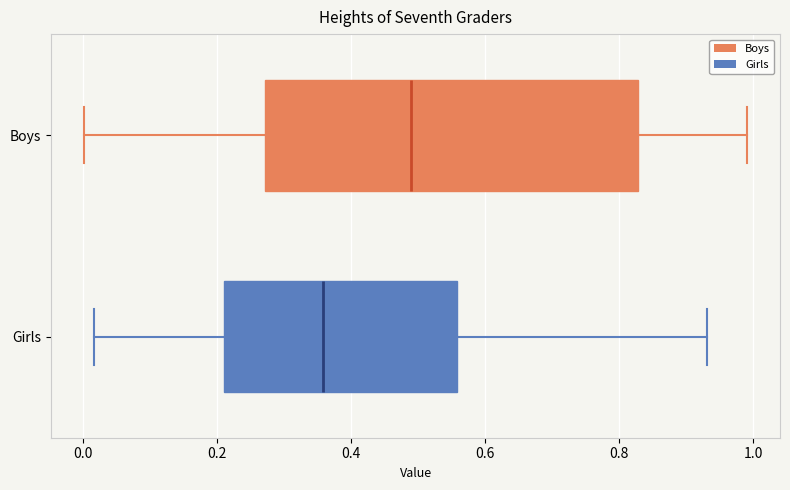

Reading bottom to top, read every box against the x-axis: the position of its median line, the range the box covers, and the ends of its whiskers. The values are not printed on the chart, so give them approximately, as read against the axis.

Girls: median 0.36, box 0.22 to 0.56, whiskers 0.02 to 0.94
Boys: median 0.48, box 0.28 to 0.82, whiskers 0.00 to 1.00